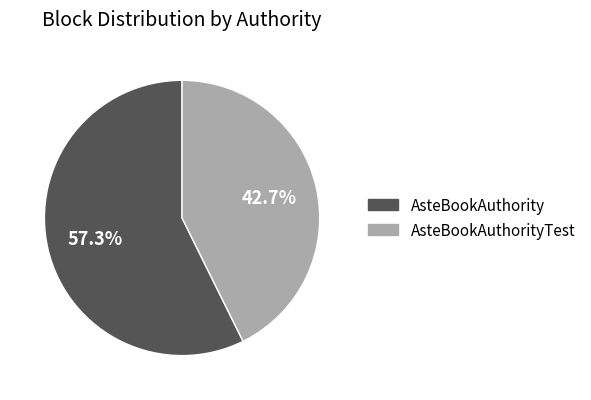

Does any single category account for the majority?

Yes